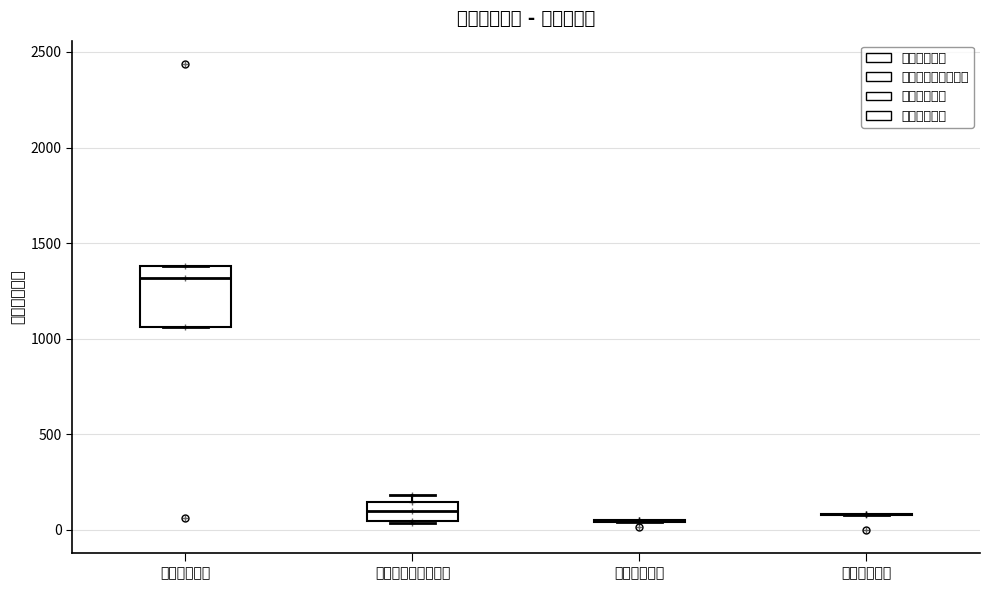

Comparing the boxes themselves (not the whiskers), which one is the tallest?

科学技术支出